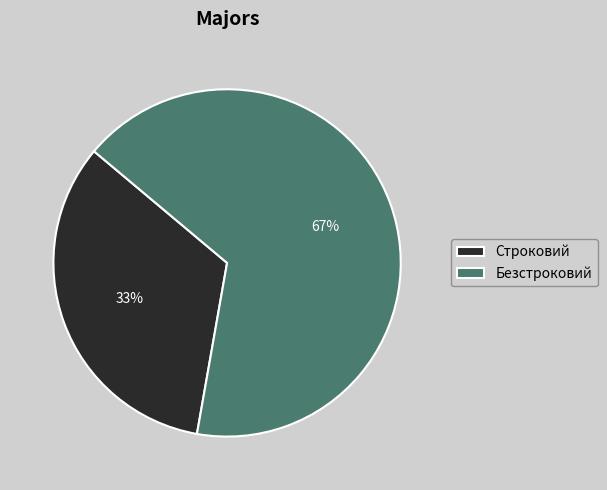

To the nearest percent, what is the combined percentage of Безстроковий and Строковий?

100%